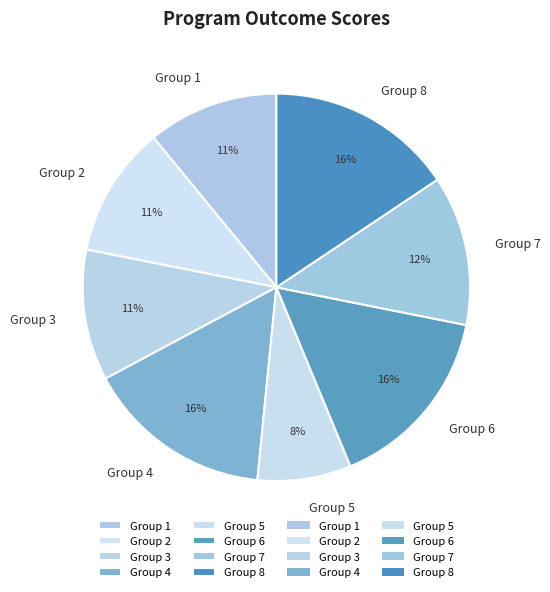

Is there any slice that represents more than half of the pie?

No